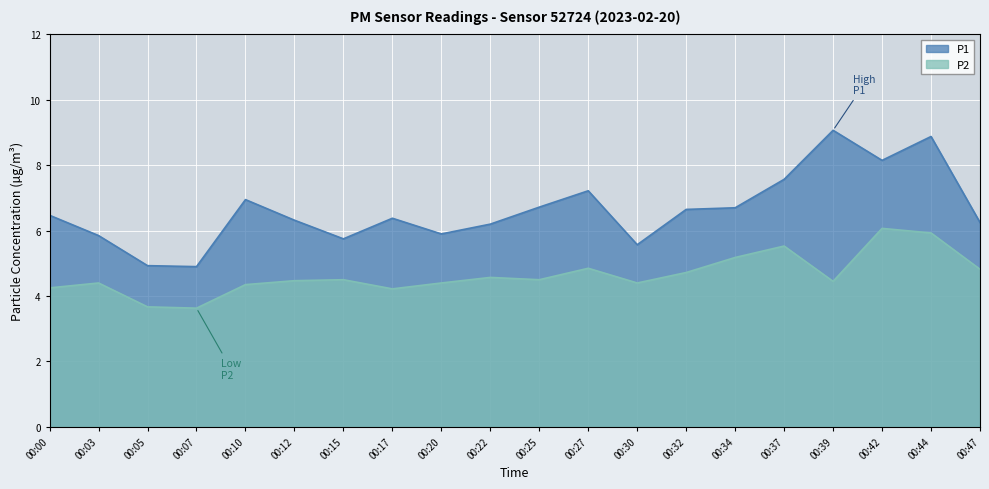

True or false: P2 and P1 intersect in this chart.

False